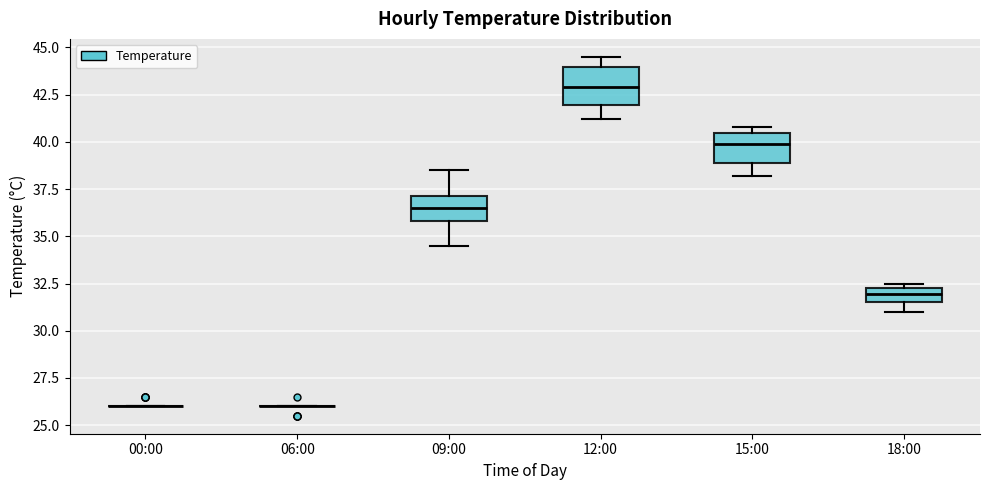

Reading left to right, read every box against the y-axis: the position of its median line, the range the box covers, and the ends of its whiskers. The values are not printed on the chart, so give them approximately, as read against the axis.

00:00: box collapsed to a line at 26.0, whiskers 26.0 to 26.0
06:00: box collapsed to a line at 26.0, whiskers 26.0 to 26.0
09:00: median 36.5, box 36.0 to 37.0, whiskers 34.5 to 38.5
12:00: median 43.0, box 42.0 to 44.0, whiskers 41.0 to 44.5
15:00: median 40.0, box 39.0 to 40.5, whiskers 38.0 to 41.0
18:00: median 32.0, box 31.5 to 32.5, whiskers 31.0 to 32.5 (just above the box's upper edge)